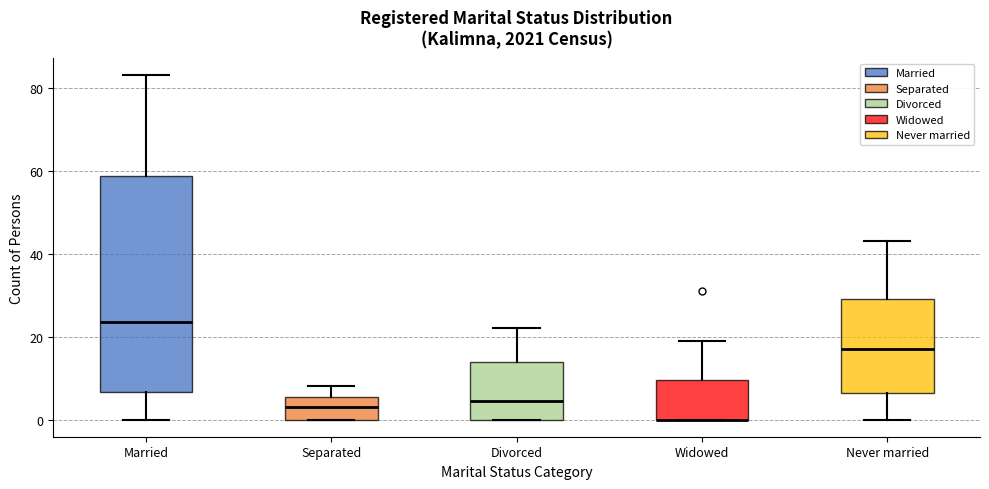

Comparing the boxes themselves (not the whiskers), which one is the tallest?

Married